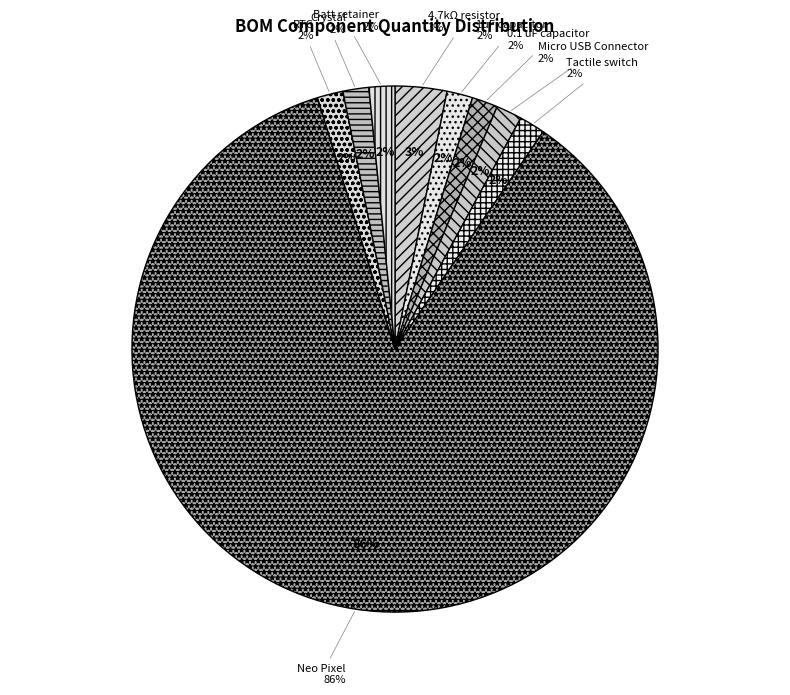

Is there any slice that represents more than half of the pie?

Yes